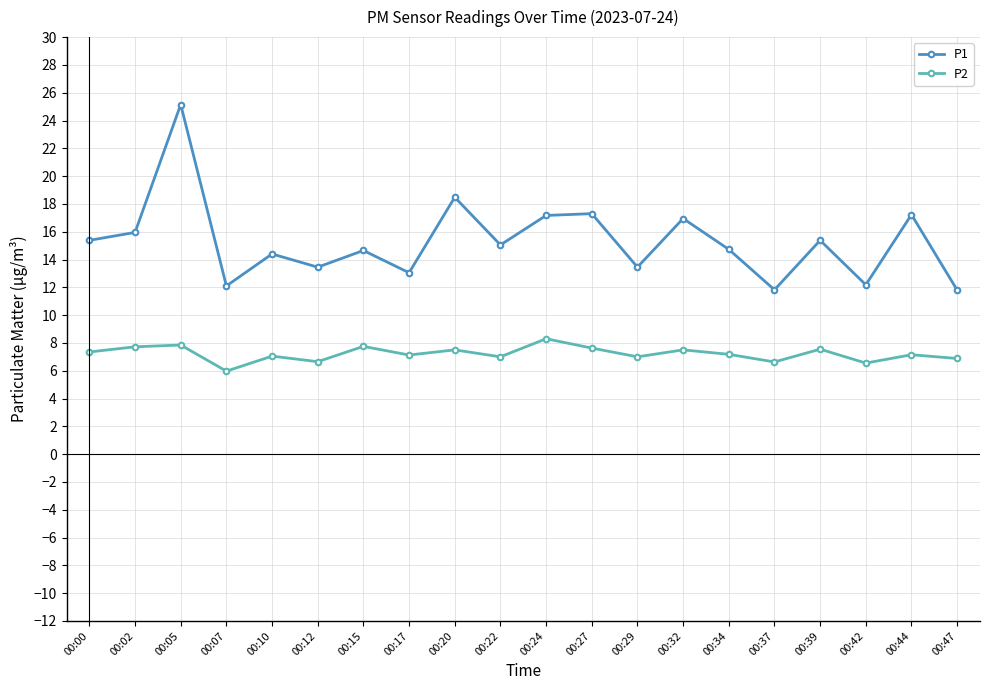

List the series in order of their overall mean, highest first.

P1, P2